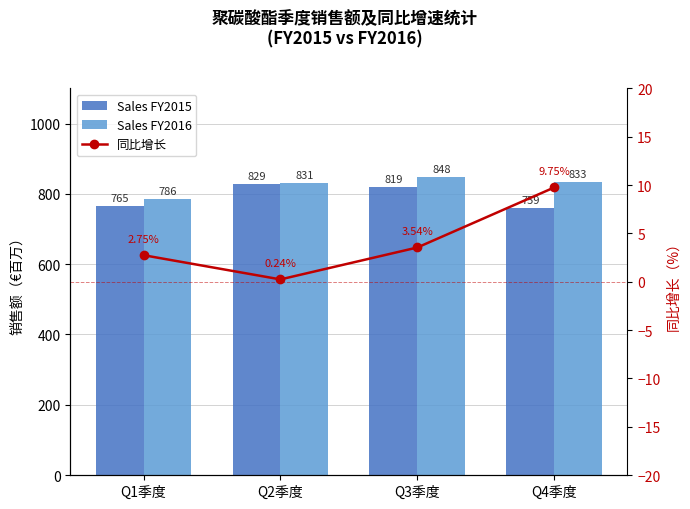

What is the total value across all series at Q3季度?

1670.5